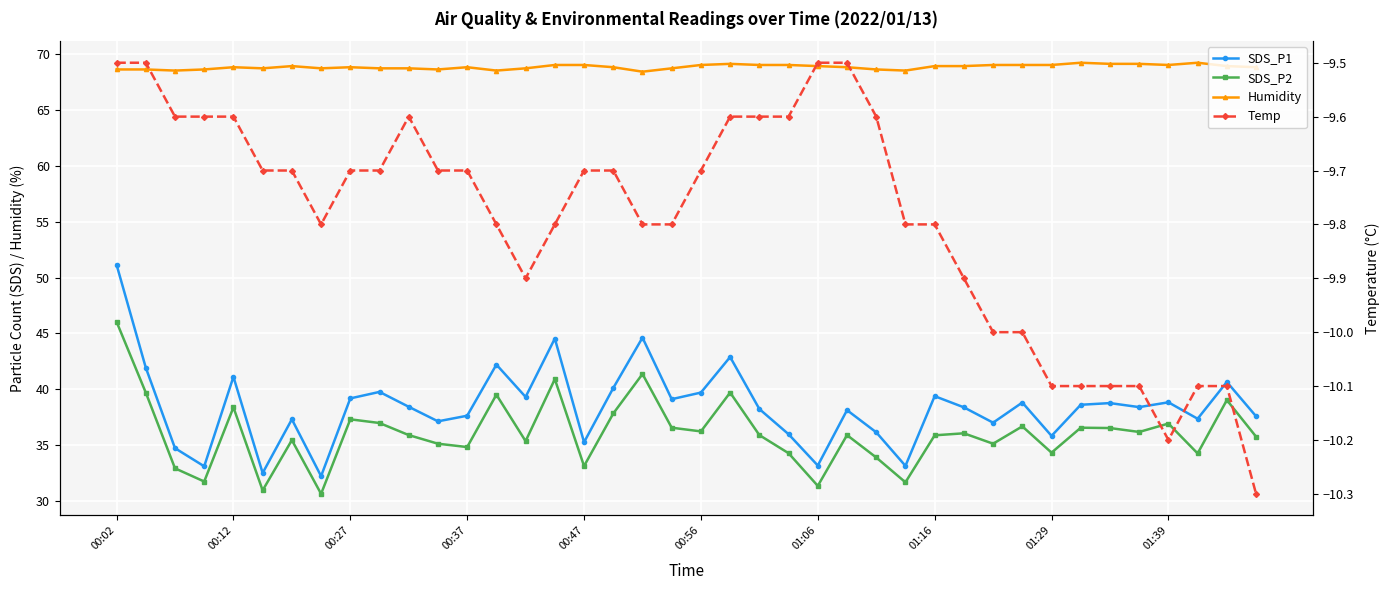

True or false: Humidity and SDS_P1 intersect in this chart.

False